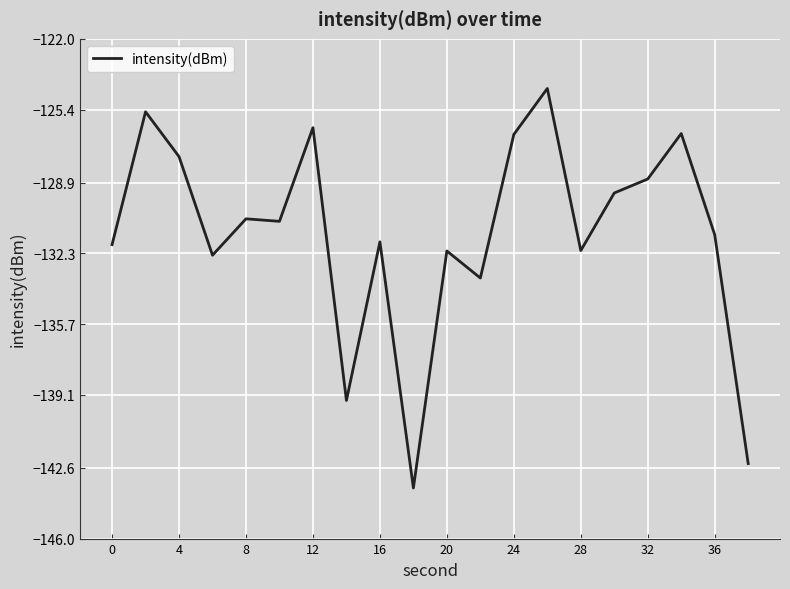

What is the minimum value shown in the chart?

-143.6